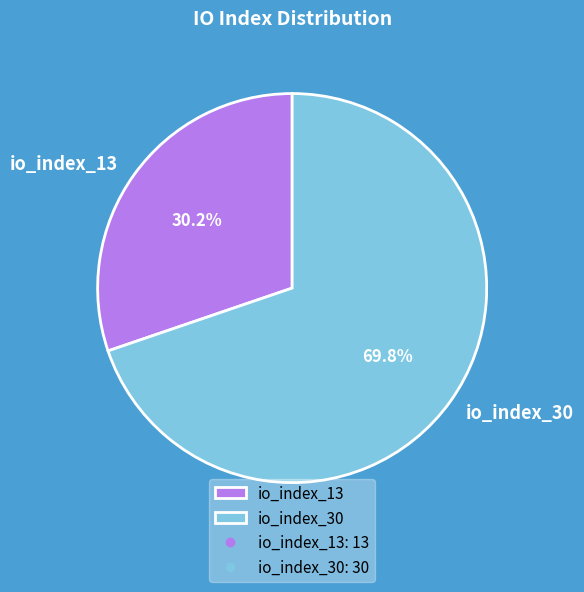

Does io_index_30 account for over 50% of the chart?

Yes